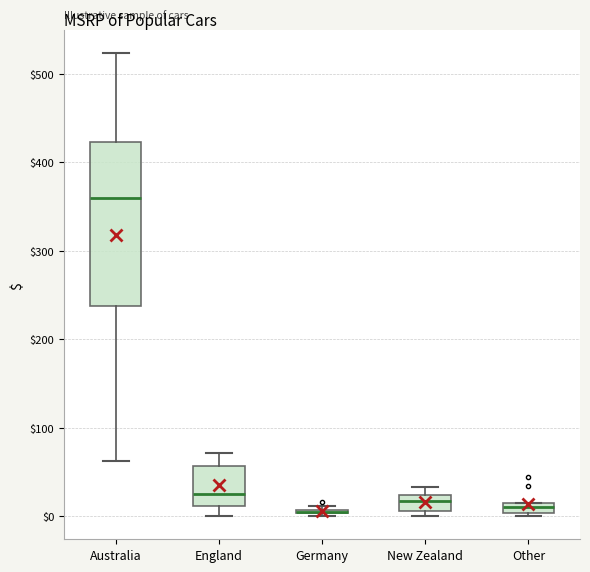

Where is the lower edge of the box for Other on the y-axis? The values are not printed on the chart, so give them approximately, as read against the axis.

0